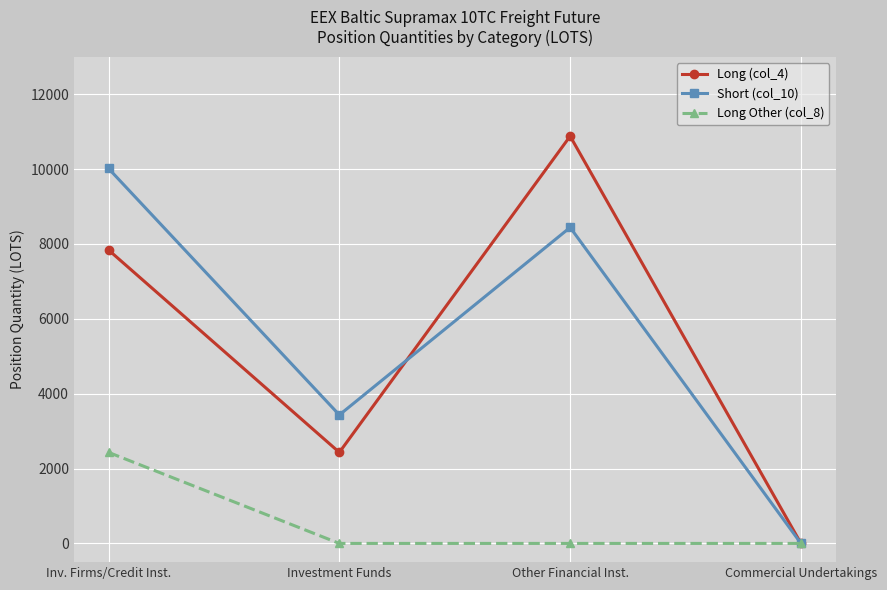

How many series are shown in this chart?

3